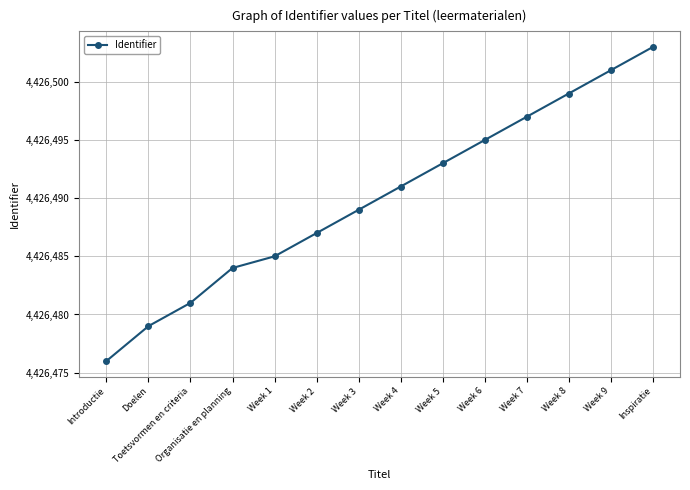

What is the sum of all values?

61970860